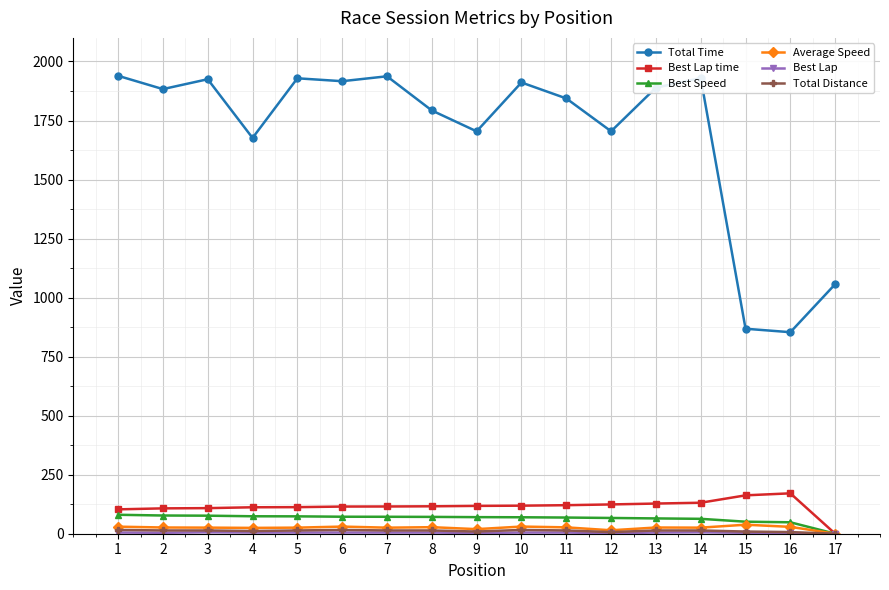

What value does the Total Time series have at 4?

1676.3